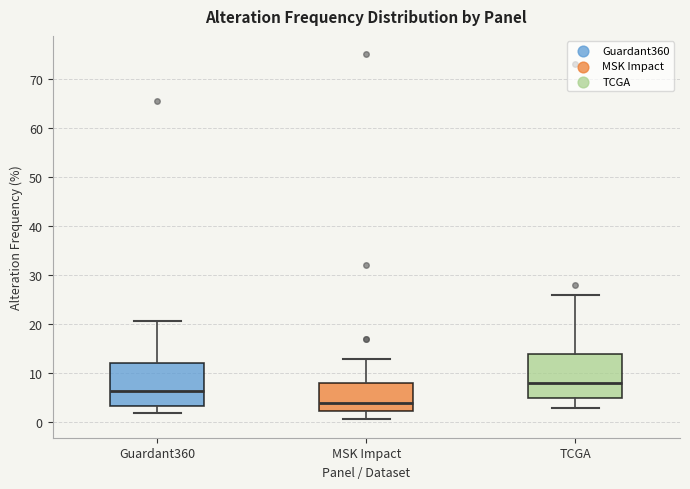

Reading left to right, read every box against the y-axis: the position of its median line, the range the box covers, and the ends of its whiskers. The values are not printed on the chart, so give them approximately, as read against the axis.

Guardant360: median 6, box 3 to 12, whiskers 2 to 21
MSK Impact: median 4, box 2 to 8, whiskers 1 to 13
TCGA: median 8, box 5 to 14, whiskers 3 to 26